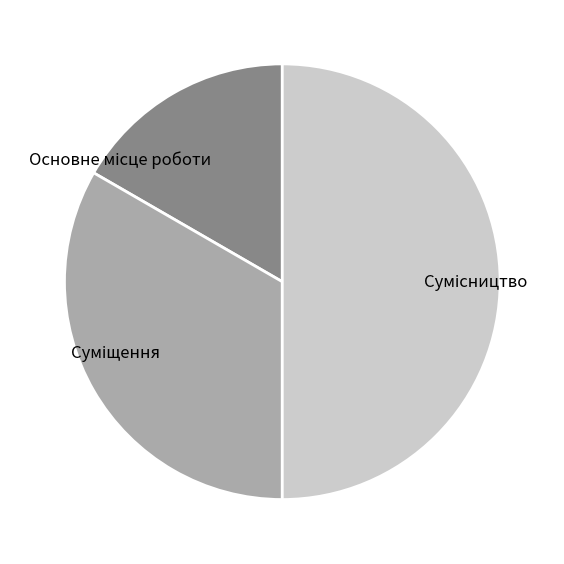

Between Сумісництво and Суміщення, which is larger?

Сумісництво